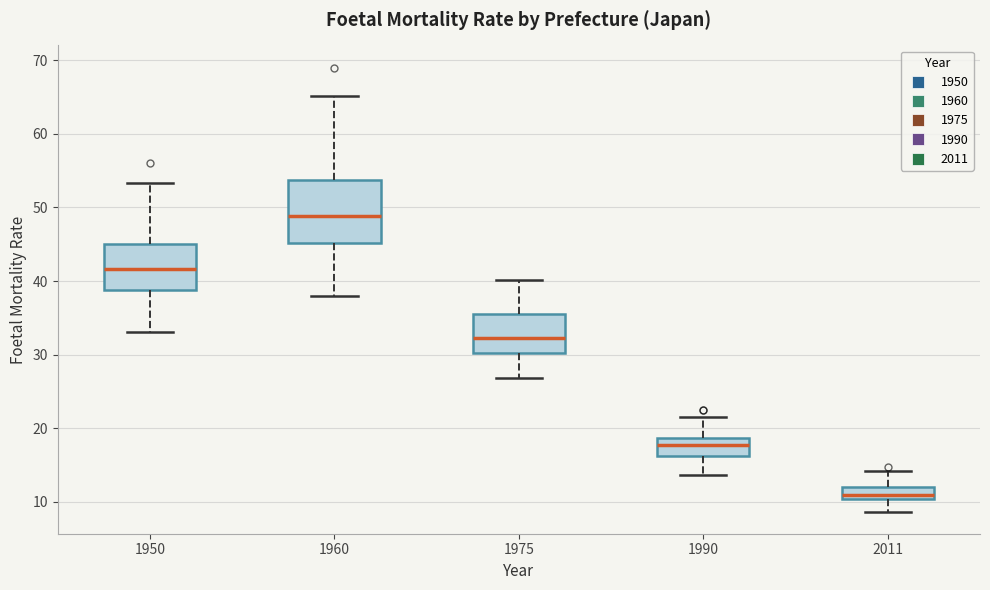

Comparing the boxes themselves (not the whiskers), which one is the tallest?

1960